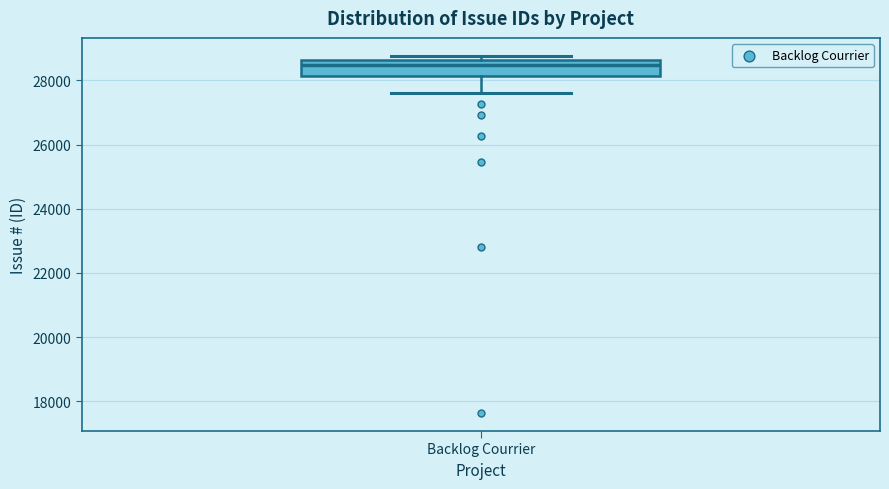

Transcribe this box plot: give where the median line is, the range the box spans, and where the two whiskers end, as read against the y-axis. The values are not printed on the chart, so give them approximately, as read against the axis.

median 28400, box 28200 to 28600, whiskers 27600 to 28800